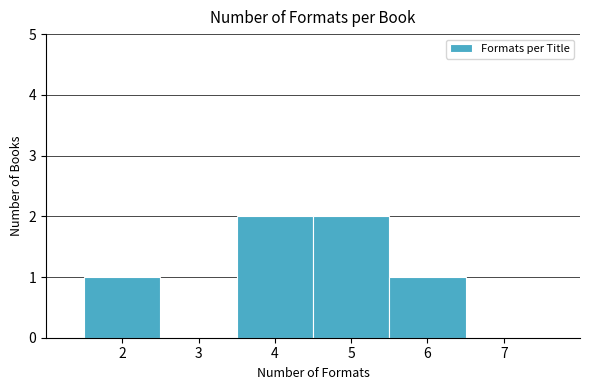

Reading left to right, list every bar in this chart as the range it spans on the x-axis followed by its height. The values are not printed on the chart, so give them approximately, as read against the axis.

1.5 to 2.5: 1
2.5 to 3.5: 0
3.5 to 4.5: 2
4.5 to 5.5: 2
5.5 to 6.5: 1
6.5 to 7.5: 0